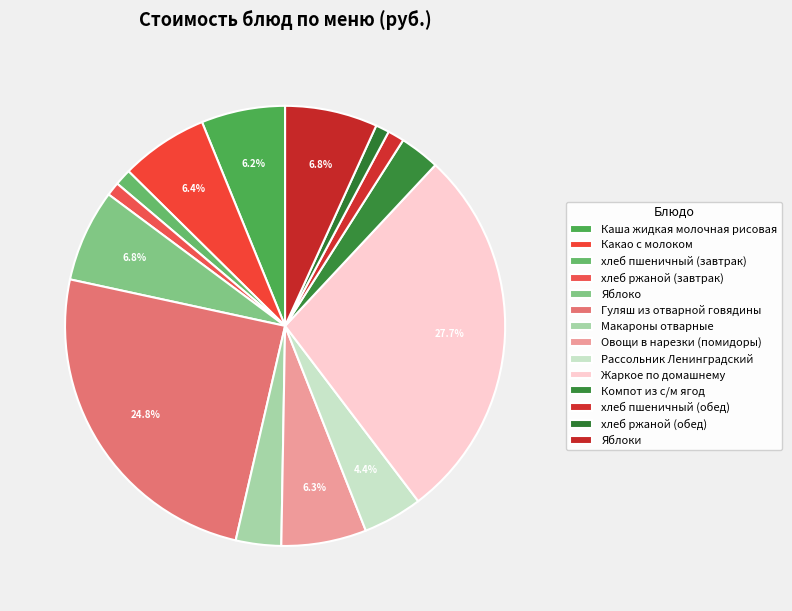

True or false: Жаркое по домашнему accounts for 28% of the total.

True